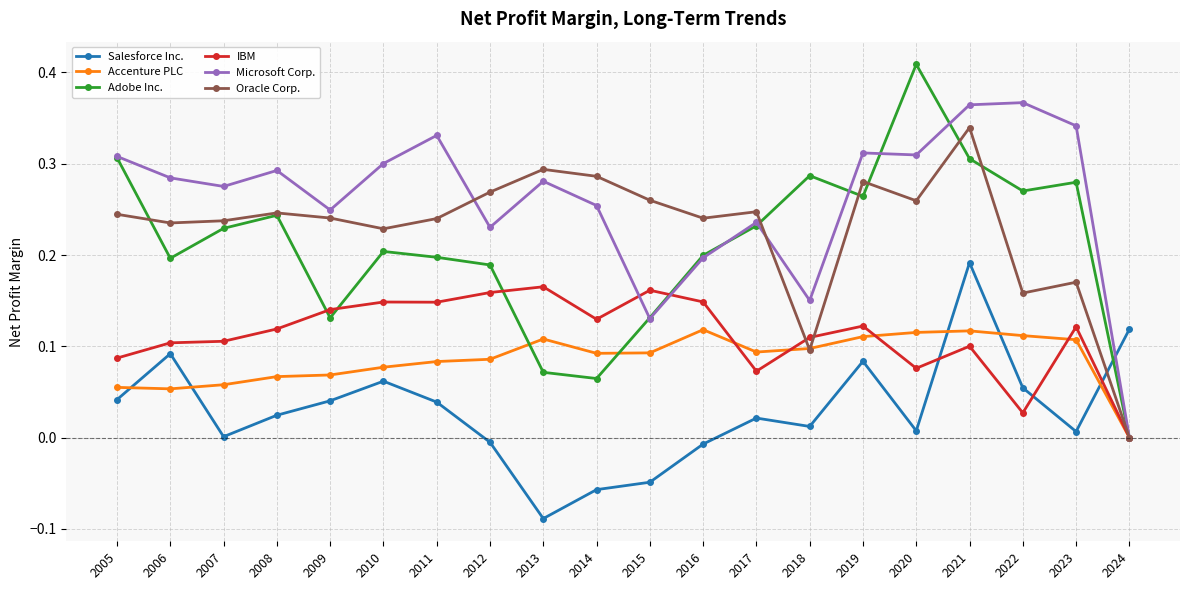

Which series has the widest spread of values?

Adobe Inc.